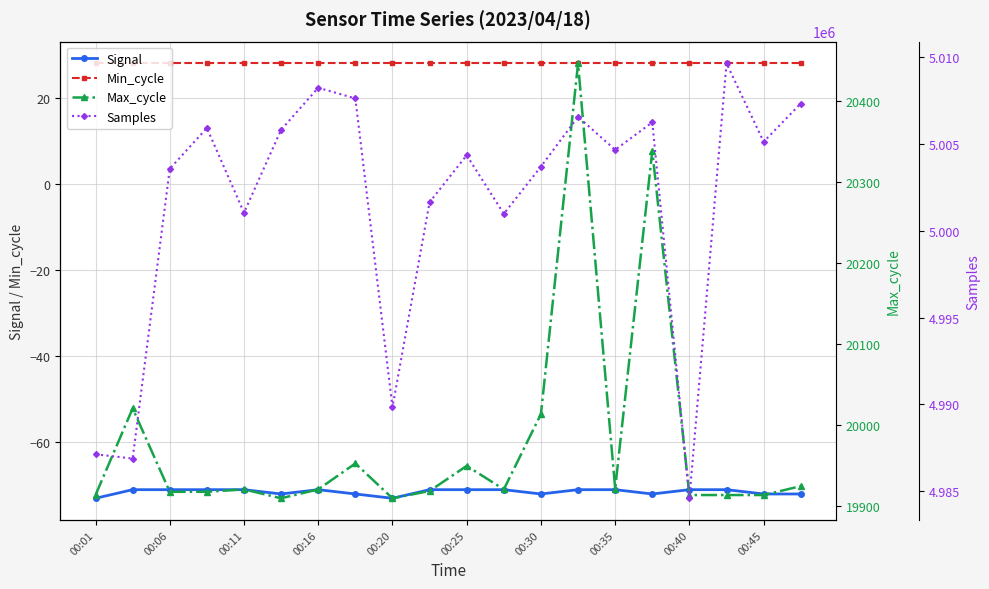

Count the number of data series in this chart.

4